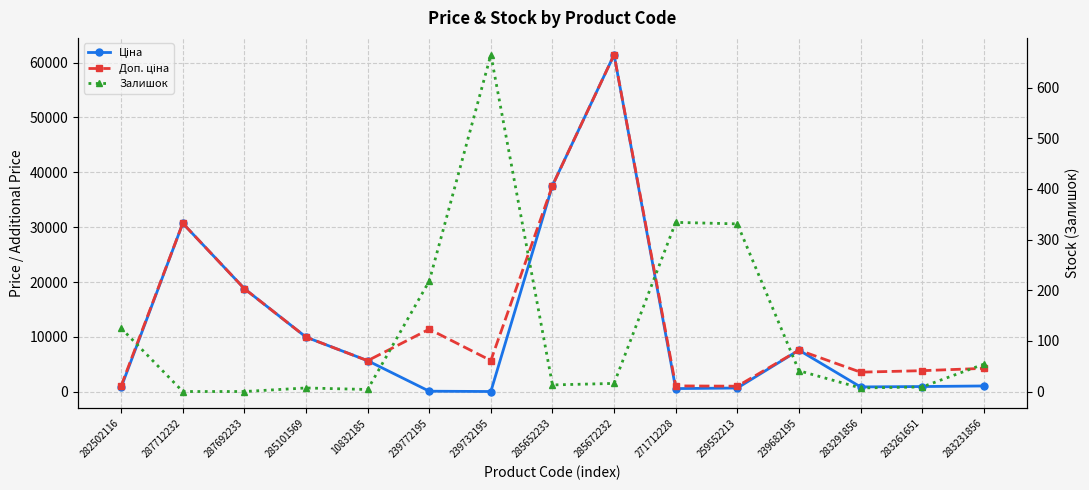

Between 283231856 and 283261651, which is larger?

283231856